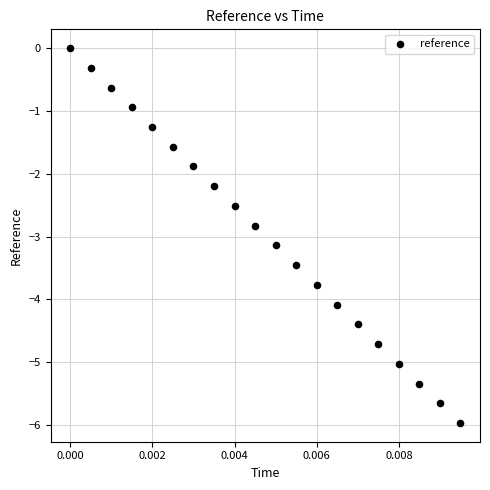

What Y value in the scatter plot is closest to -2?

-1.9